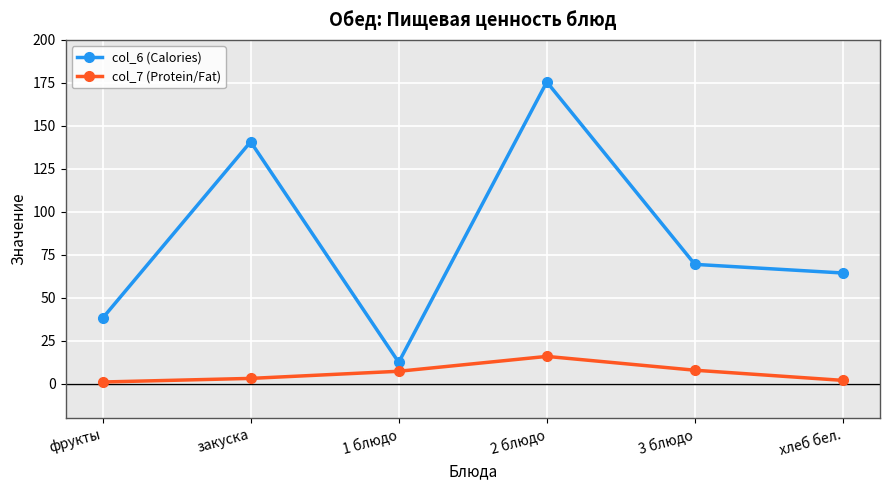

Between закуска and 2 блюдо, which series saw the biggest shift?

col_6 (Calories)